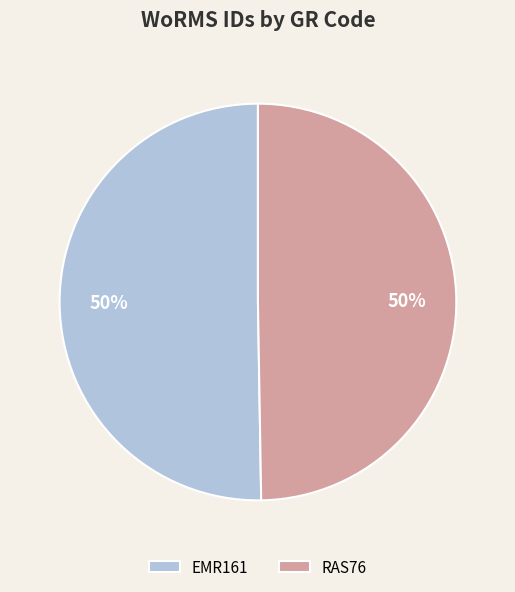

To the nearest percent, what is the combined percentage of RAS76 and EMR161?

100%